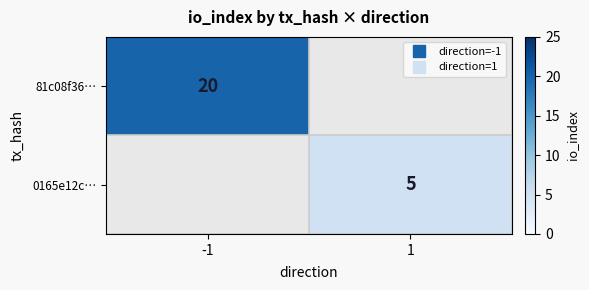

At how many categories does at least one series exceed 19?

1